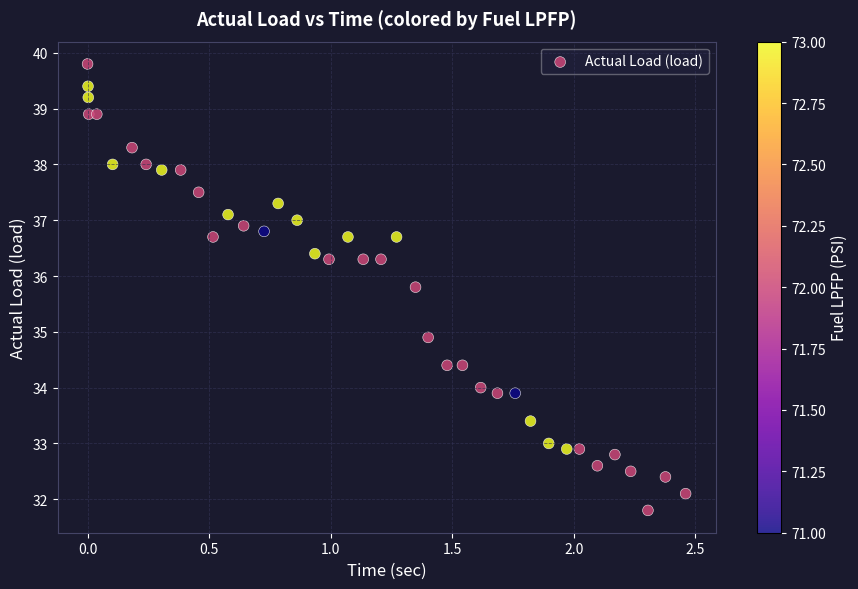

What Y value in the scatter plot is closest to 35?

34.9